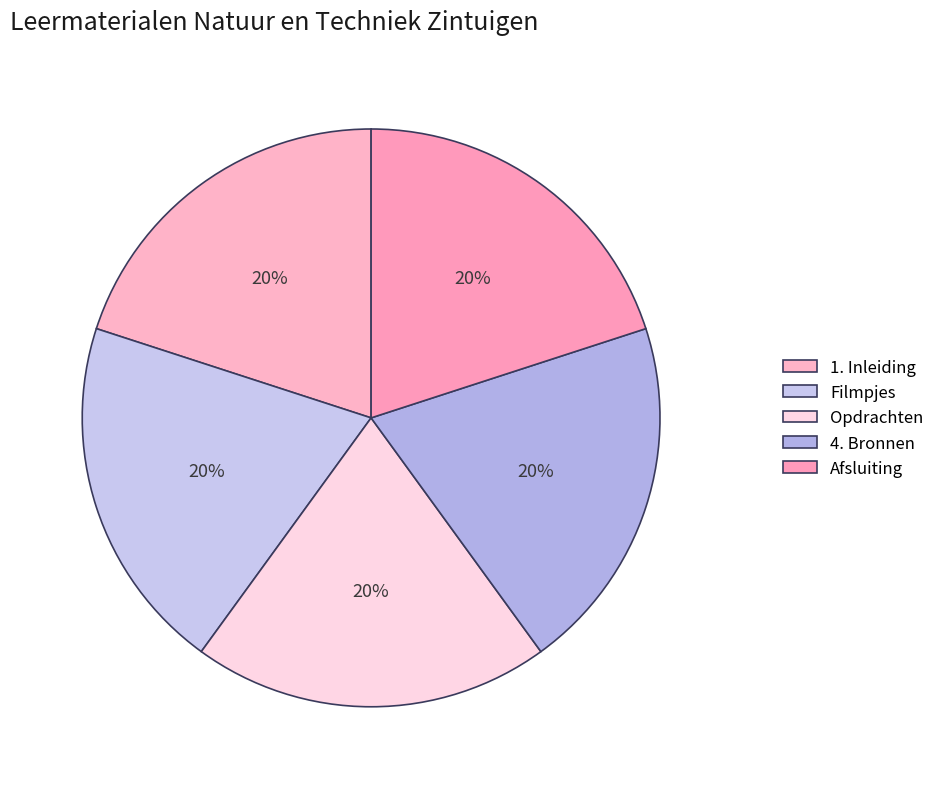

To the nearest percent, what portion does 1. Inleiding represent?

20%